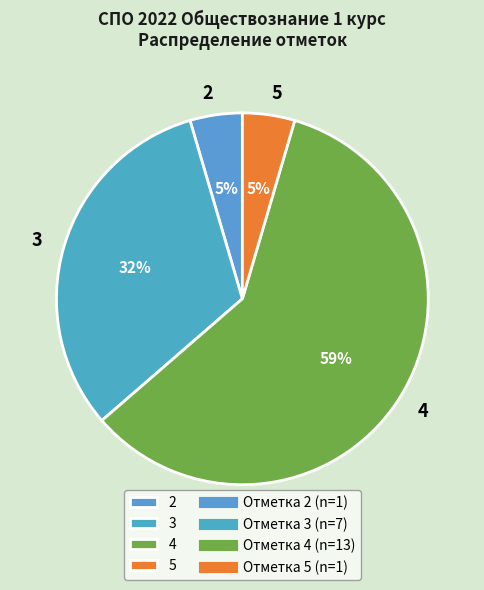

To the nearest percent, what is the average slice percentage?

25%